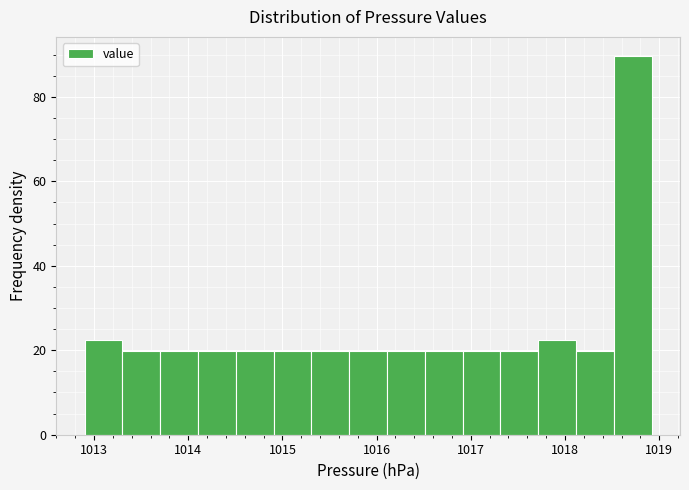

Reading left to right, list every bar in this chart as the range it spans on the x-axis followed by its height. Neither the bar edges nor the heights are printed on the chart, so give them approximately, as read against the axes.

1012.9 to 1013.3: 22
1013.3 to 1013.7: 20
1013.7 to 1014.1: 20
1014.1 to 1014.5: 20
1014.5 to 1014.9: 20
1014.9 to 1015.3: 20
1015.3 to 1015.7: 20
1015.7 to 1016.1: 20
1016.1 to 1016.5: 20
1016.5 to 1016.9: 20
1016.9 to 1017.3: 20
1017.3 to 1017.7: 20
1017.7 to 1018.1: 22
1018.1 to 1018.5: 20
1018.5 to 1018.9: 90